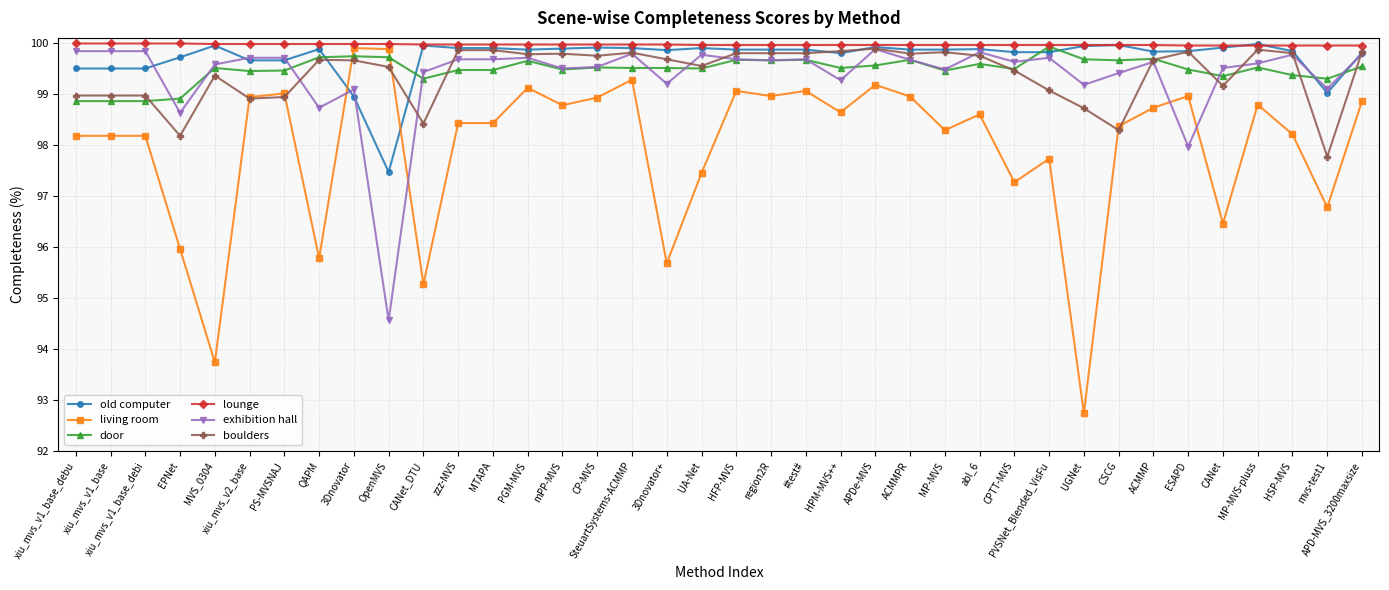

What is the highest value of the boulders series?

99.9